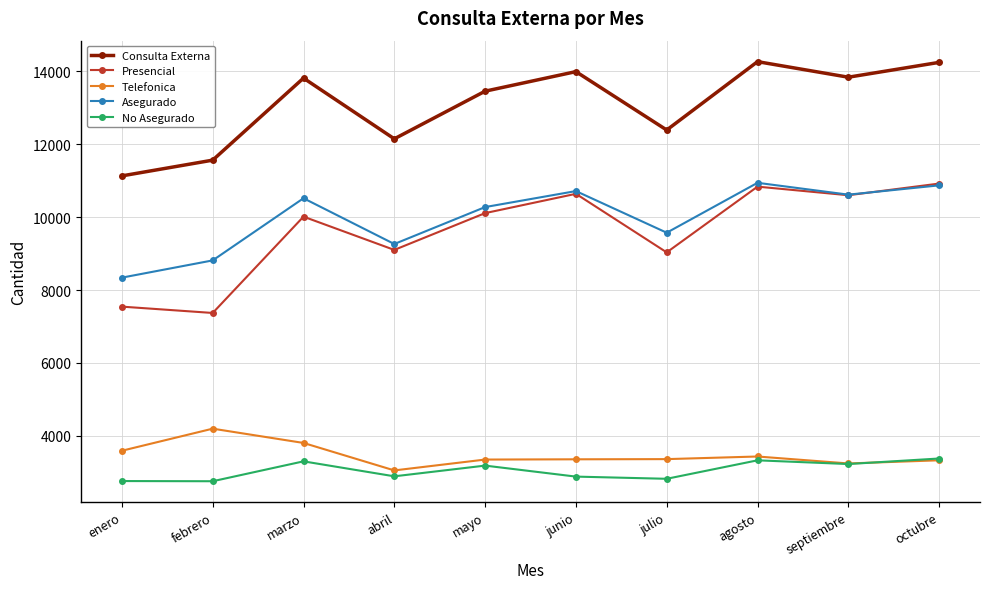

True or false: Asegurado and Telefonica cross at least once.

False